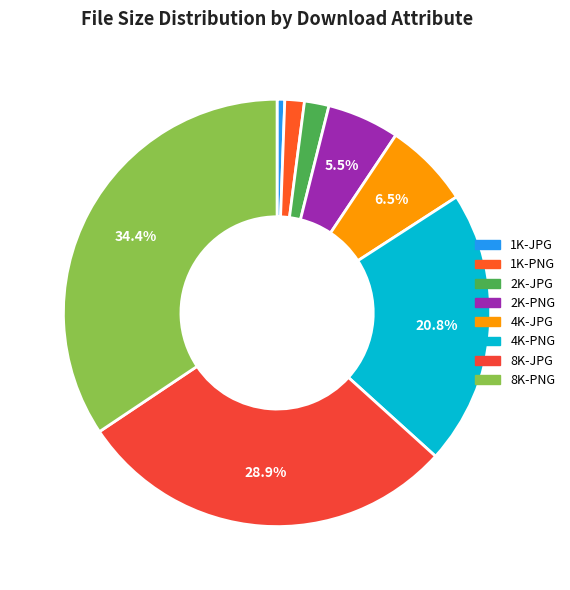

How many segments does this pie chart have?

8